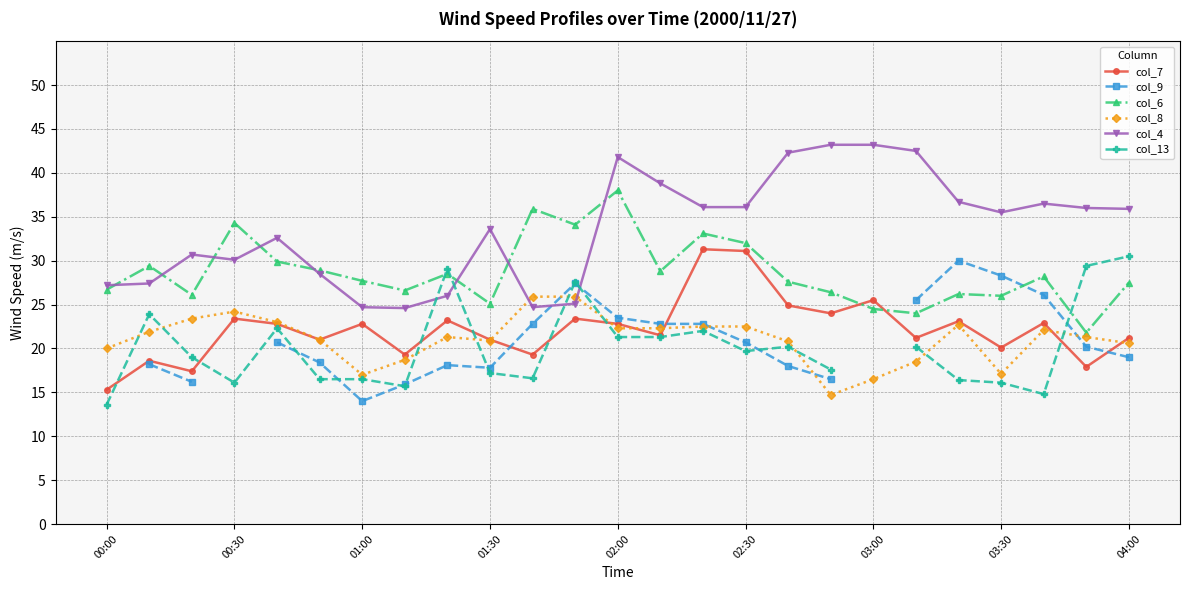

What is the difference between the maximum and minimum values in the col_6 series?

16.2